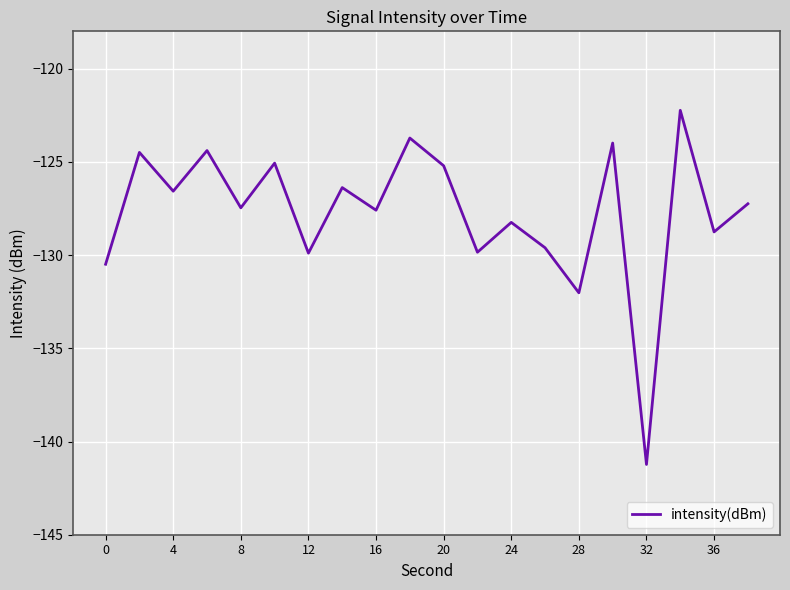

What is the greatest value displayed?

-122.2